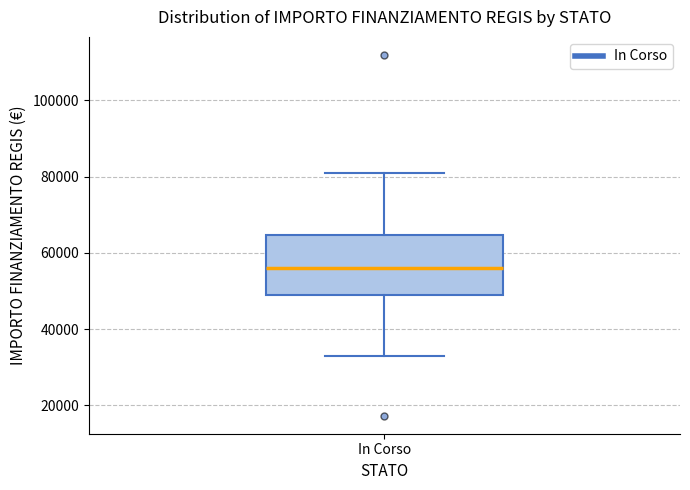

Transcribe this box plot: give where the median line is, the range the box spans, and where the two whiskers end, as read against the y-axis. The values are not printed on the chart, so give them approximately, as read against the axis.

median 56000, box 50000 to 64000, whiskers 32000 to 80000